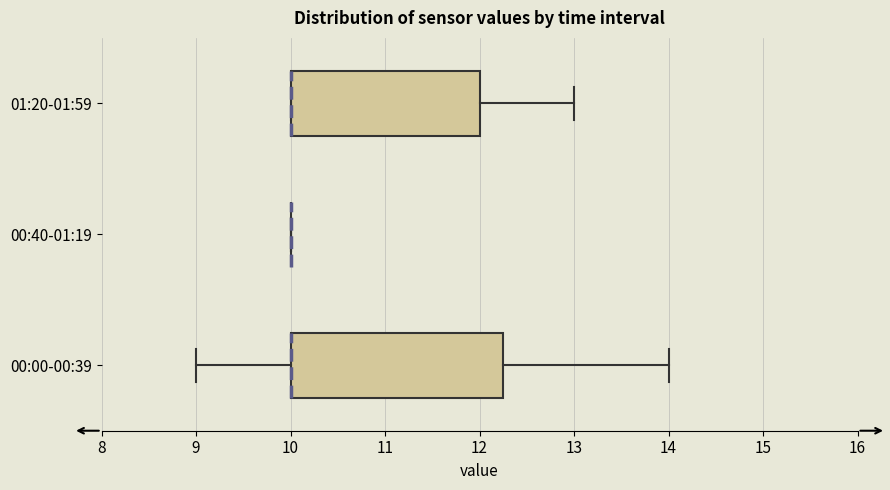

Which box is the widest, from its left edge to its right edge?

00:00-00:39